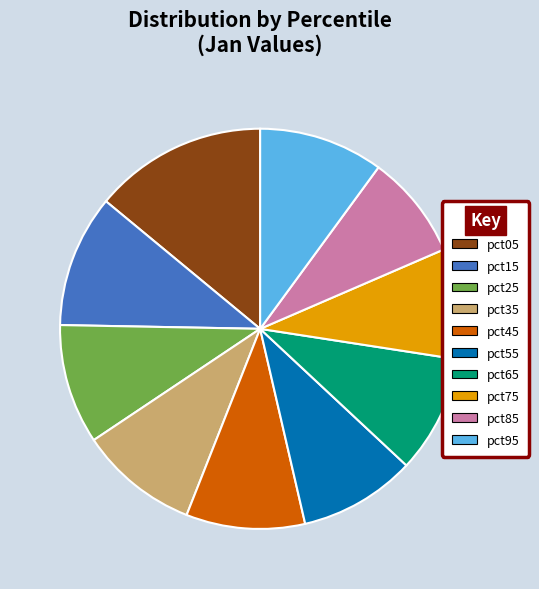

What is the largest slice in the pie chart?

pct05